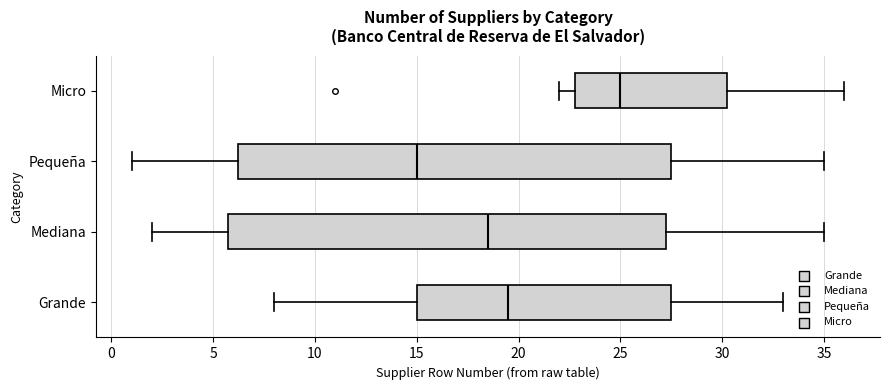

Reading bottom to top, transcribe this box plot: for each box, give where its median line is, the range the box spans, and where its two whiskers end, as read against the x-axis. The values are not printed on the chart, so give them approximately, as read against the axis.

Grande: median 19.5, box 15.0 to 27.5, whiskers 8.0 to 33.0
Mediana: median 18.5, box 6.0 to 27.5, whiskers 2.0 to 35.0
Pequeña: median 15.0, box 6.5 to 27.5, whiskers 1.0 to 35.0
Micro: median 25.0, box 23.0 to 30.5, whiskers 22.0 to 36.0